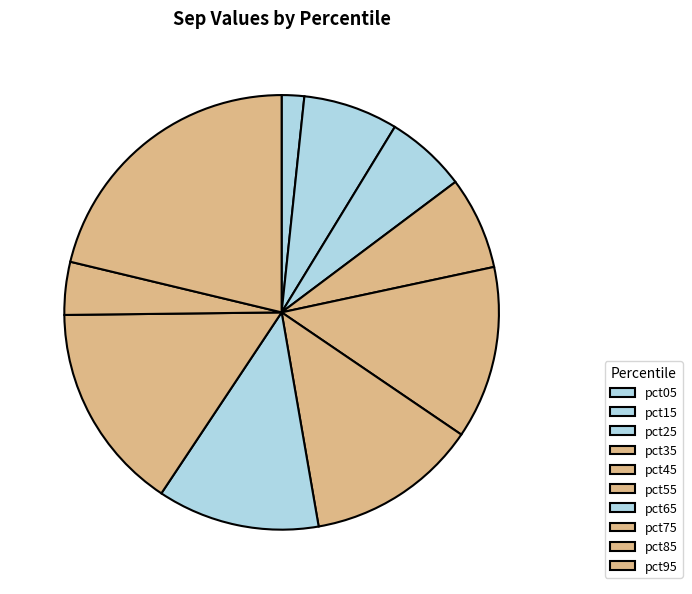

What percentage is NOT represented by pct65?

87.9%